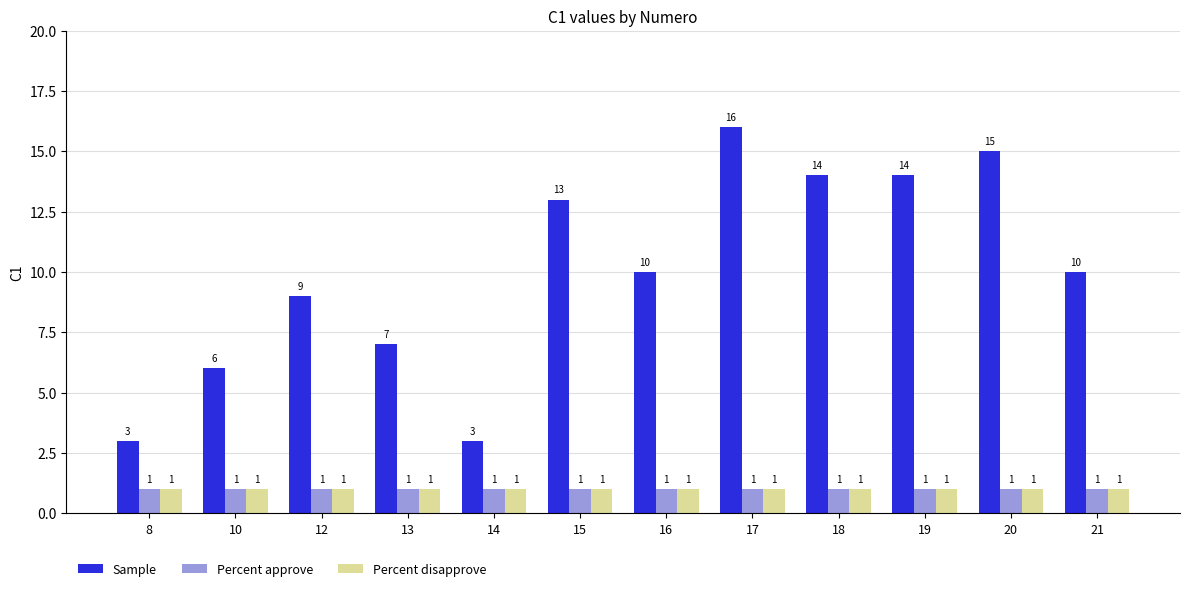

How many bars are there in each group?

3